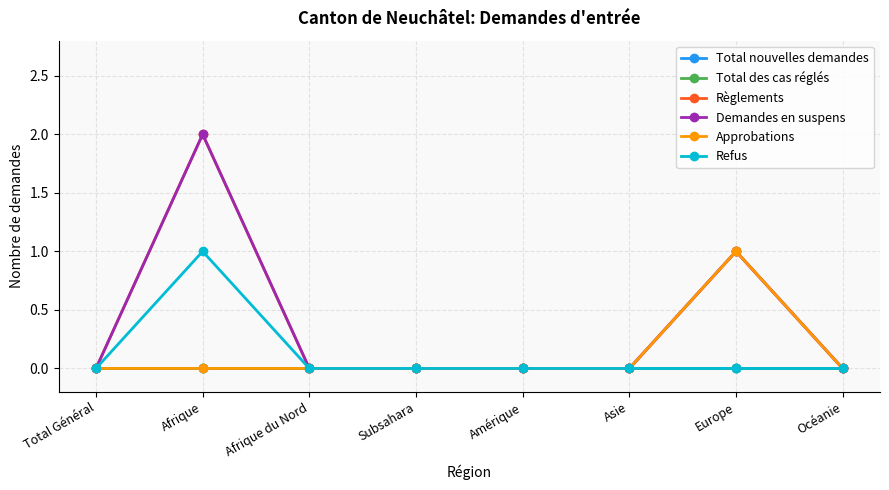

Reading left to right, extract all data points from this chart.

Total nouvelles demandes: 0	0	0	0	0	0	0	0
Total des cas réglés: 0	0	0	0	0	0	0	0
Règlements: 0	2	0	0	0	0	1	0
Demandes en suspens: 0	2	0	0	0	0	1	0
Approbations: 0	0	0	0	0	0	1	0
Refus: 0	1	0	0	0	0	0	0